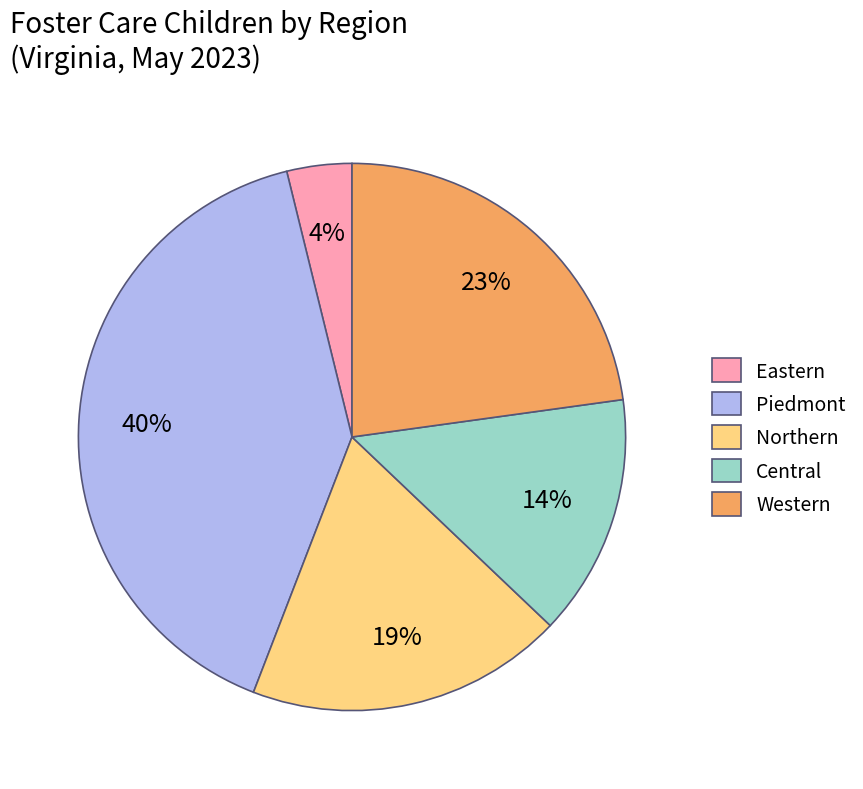

Does Northern account for over 50% of the chart?

No